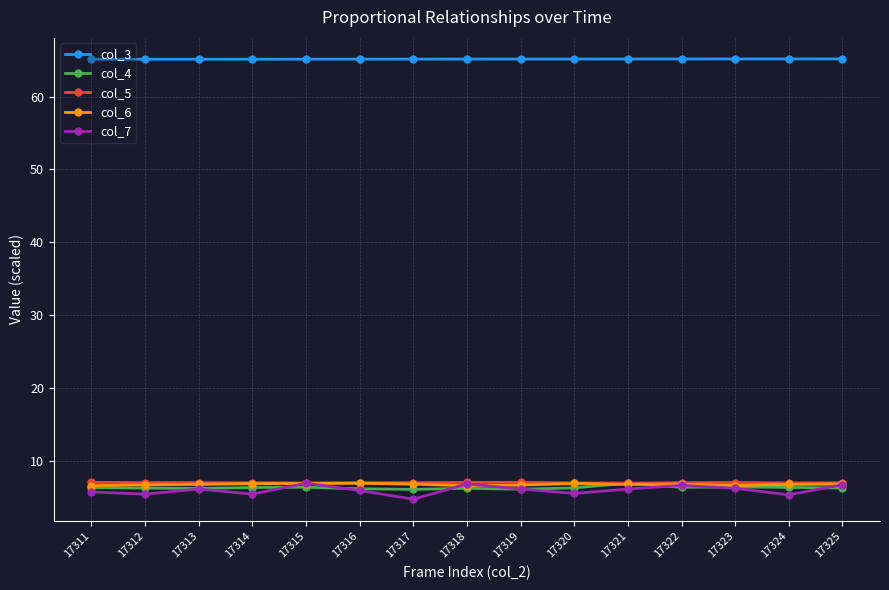

True or false: col_6 has a value of 7.0 at 17320.

True